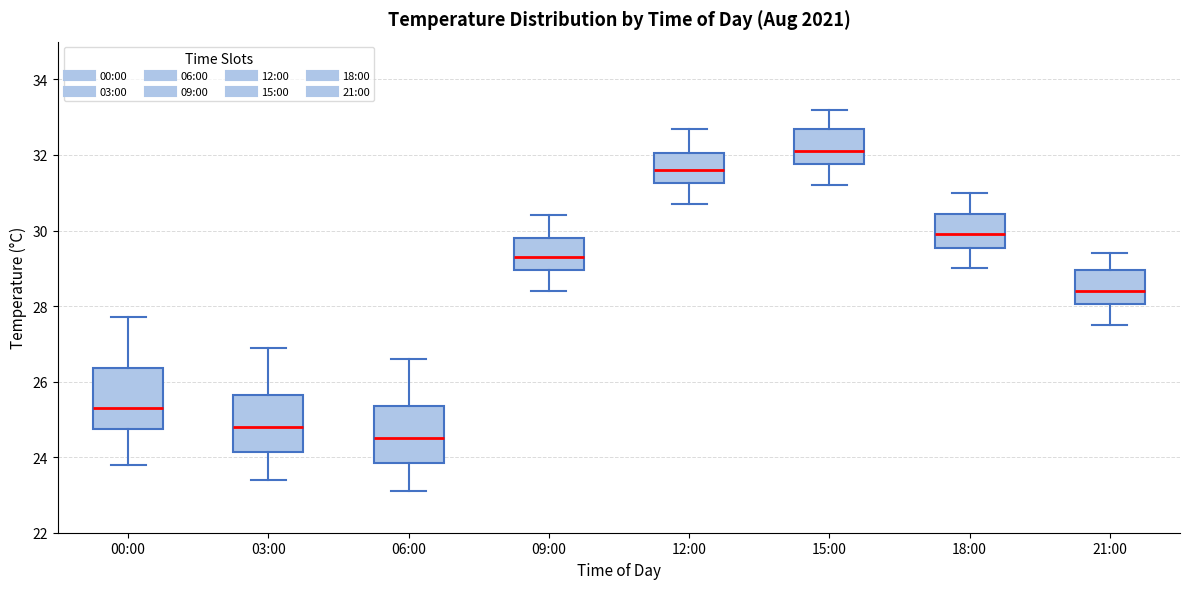

Where is the lower edge of the box for 21:00 on the y-axis? The values are not printed on the chart, so give them approximately, as read against the axis.

28.0